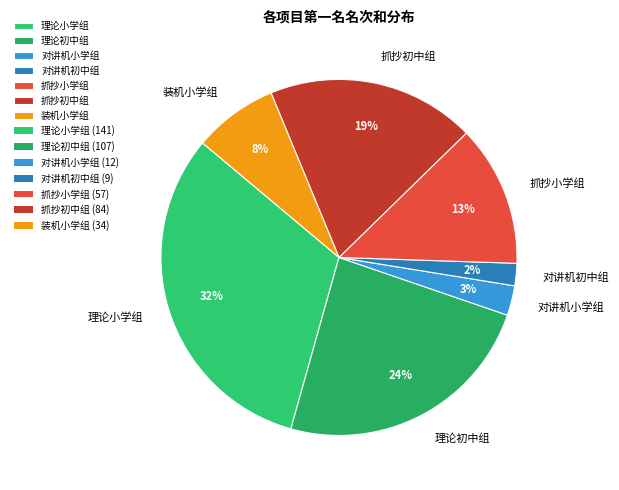

Which slice is the largest?

理论小学组